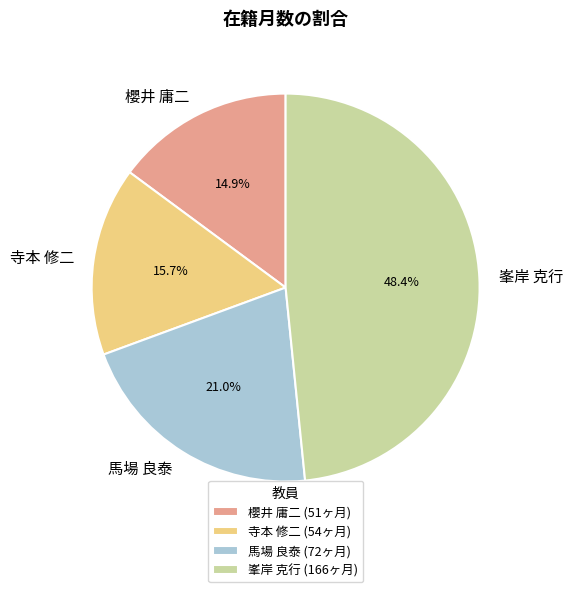

To the nearest percent, what is the difference between the 櫻井 庸二 and 寺本 修二 slice percentages?

1%